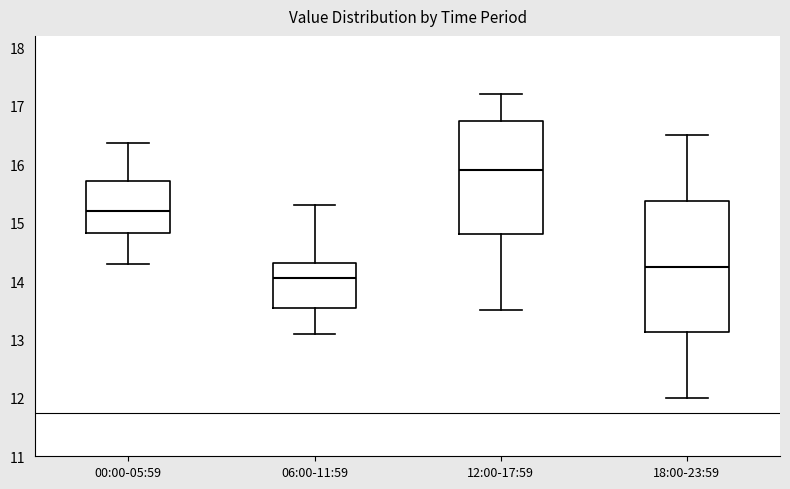

Which box has the lowest median line?

06:00-11:59